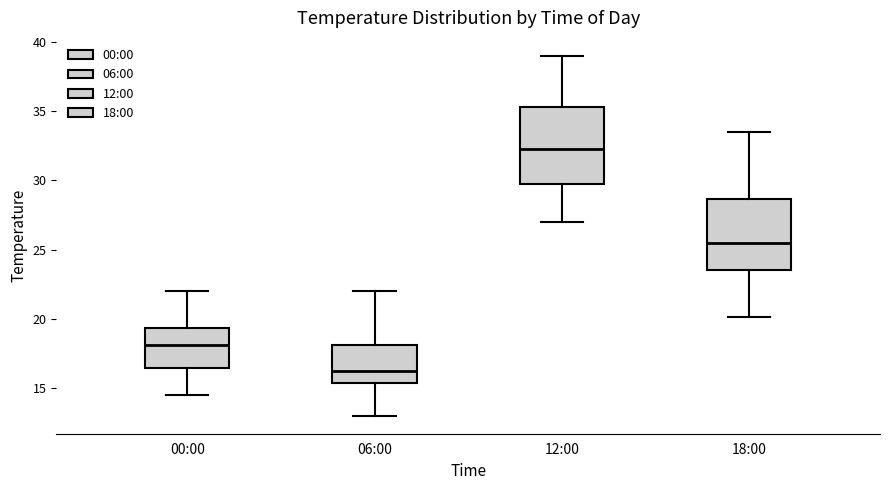

Reading left to right, read every box against the y-axis: the position of its median line, the range the box covers, and the ends of its whiskers. The values are not printed on the chart, so give them approximately, as read against the axis.

00:00: median 18.0, box 16.5 to 19.5, whiskers 14.5 to 22.0
06:00: median 16.0, box 15.5 to 18.0, whiskers 13.0 to 22.0
12:00: median 32.5, box 30.0 to 35.5, whiskers 27.0 to 39.0
18:00: median 25.5, box 23.5 to 28.5, whiskers 20.0 to 33.5